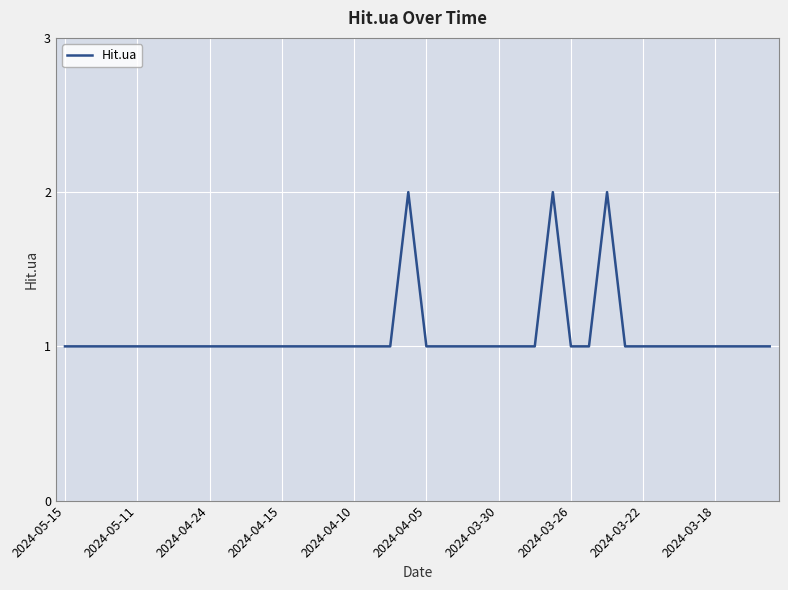

The value at 2024-03-22 is 0. True or false?

False